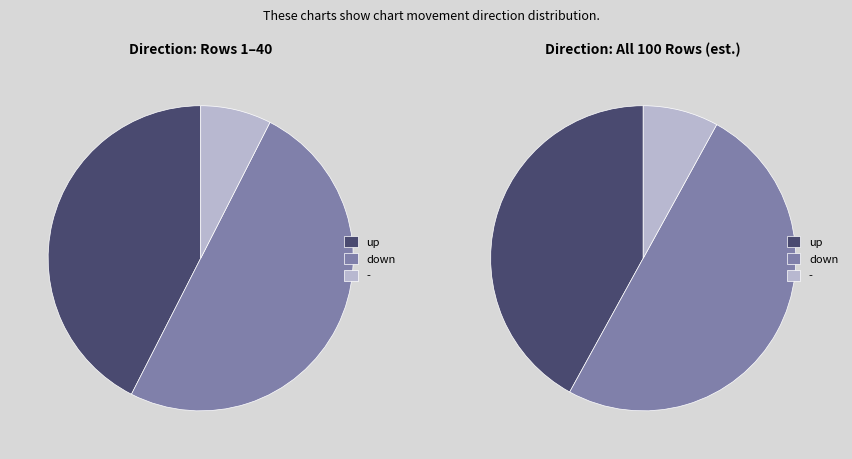

How many slices are in this pie chart?

3